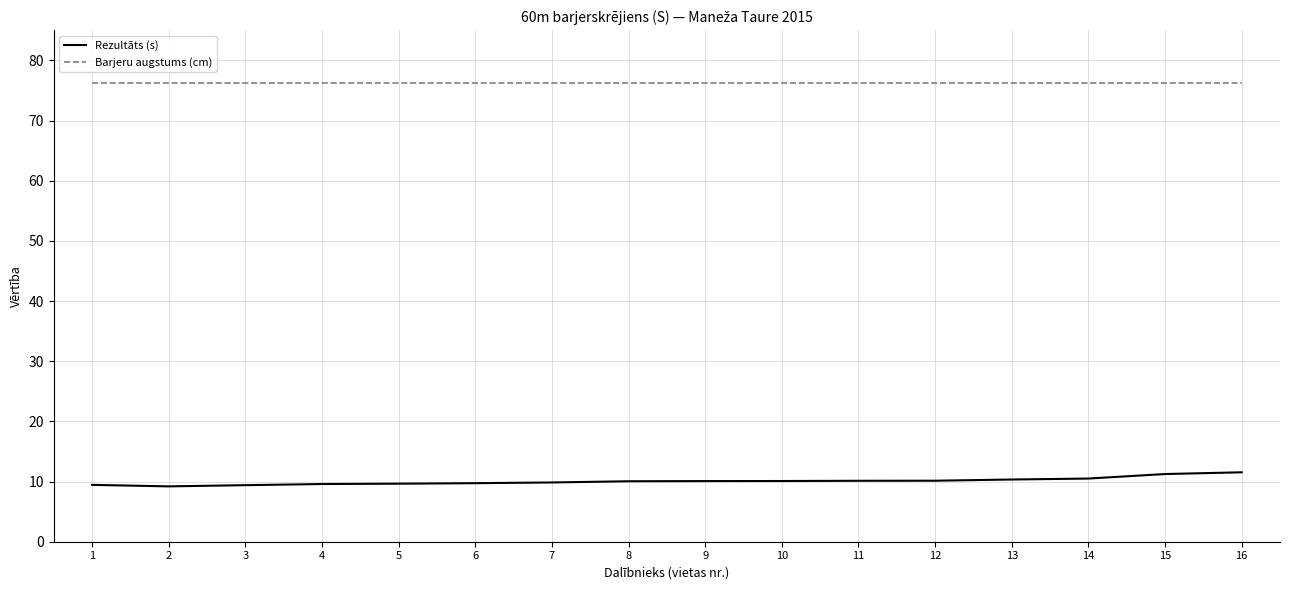

True or false: Rezultāts (s) and Barjeru augstums (cm) cross at least once.

False